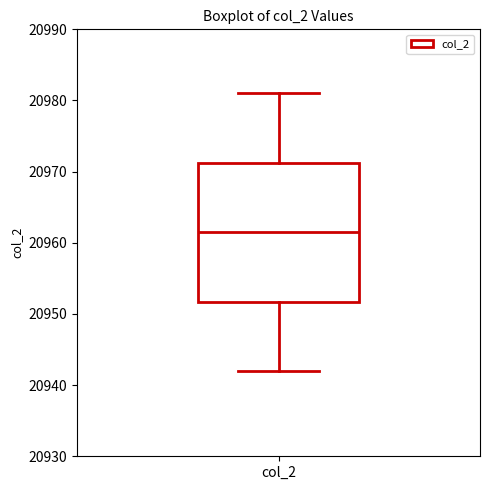

Read this box plot against the y-axis: the position of the median line, the range covered by the box, and the ends of both whiskers. The values are not printed on the chart, so give them approximately, as read against the axis.

median 20962, box 20952 to 20971, whiskers 20942 to 20981